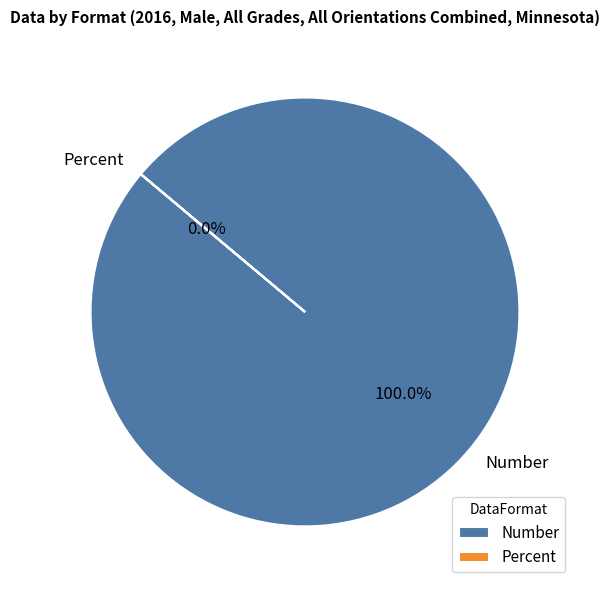

Combined, what portion of the pie is Percent and Number?

100.0%